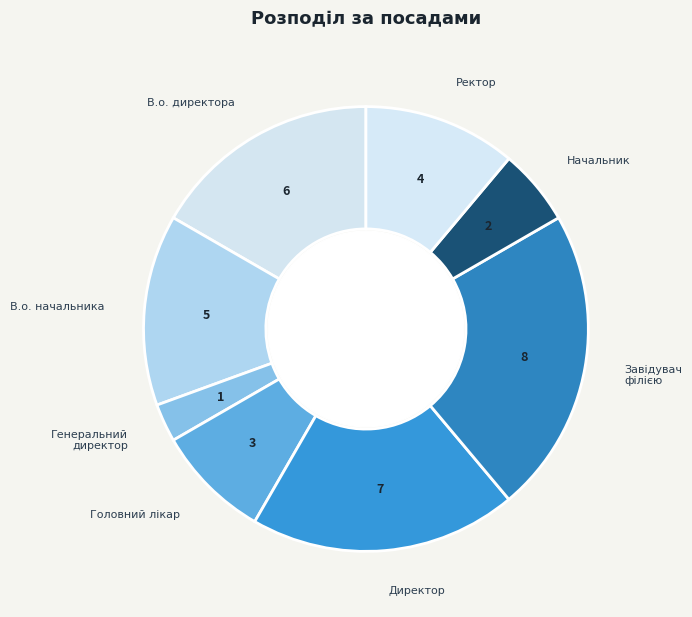

The Завідувач філією slice represents 34% of the pie. True or false?

False